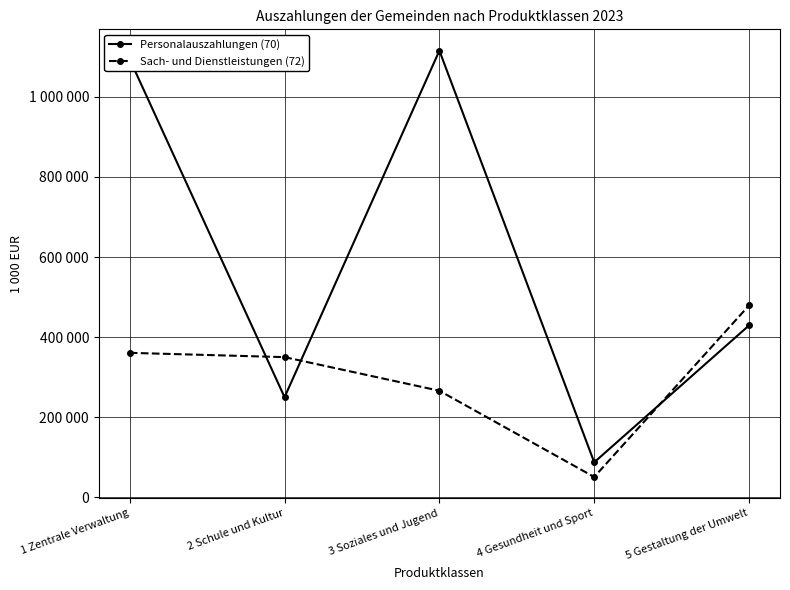

What is the total value across all series at 3 Soziales und Jugend?

1381195